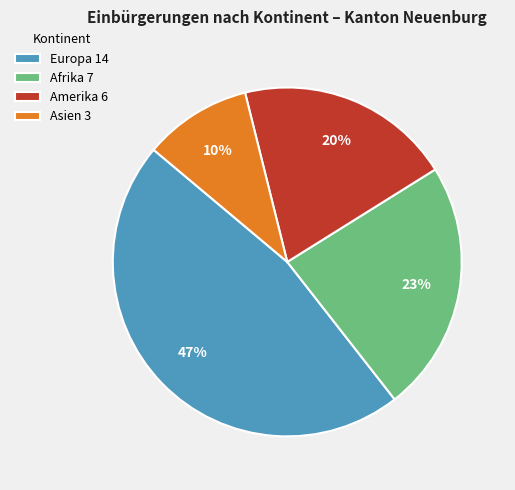

What is the smallest slice in the pie chart?

Asien 3